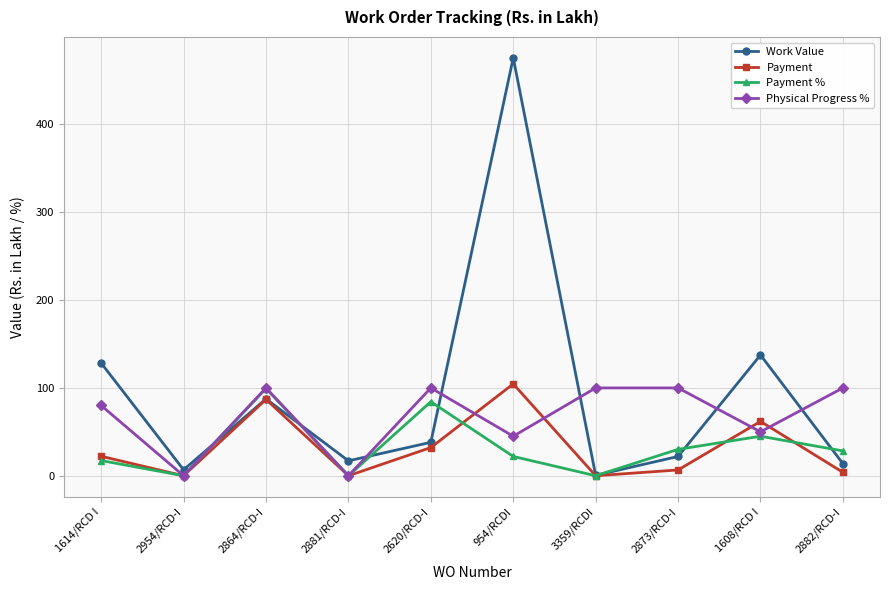

At how many categories does at least one series exceed 164?

1